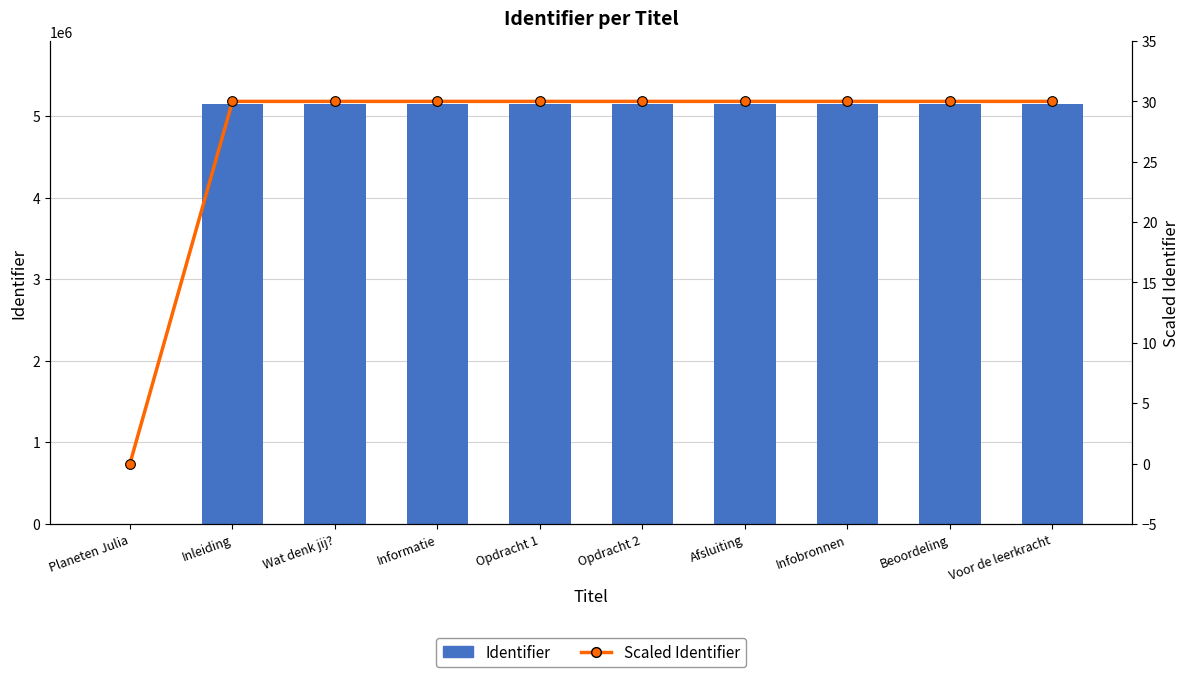

Which has a higher value, Opdracht 2 or Planeten Julia?

Opdracht 2